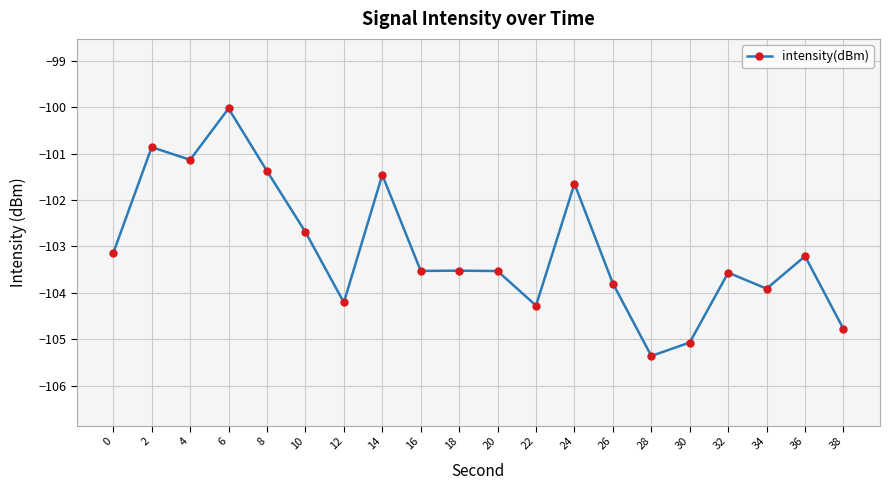

The value at 24 is -101.6. True or false?

True